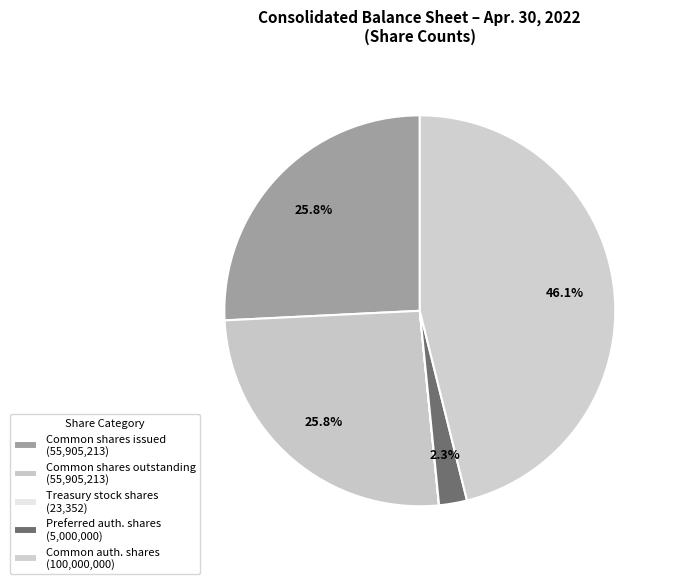

Rank the categories by value from lowest to highest.

Treasury stock, shares, Preferred stock, shares authorized, Common stock, shares issued, Common stock, shares outstanding, Common stock, shares authorized